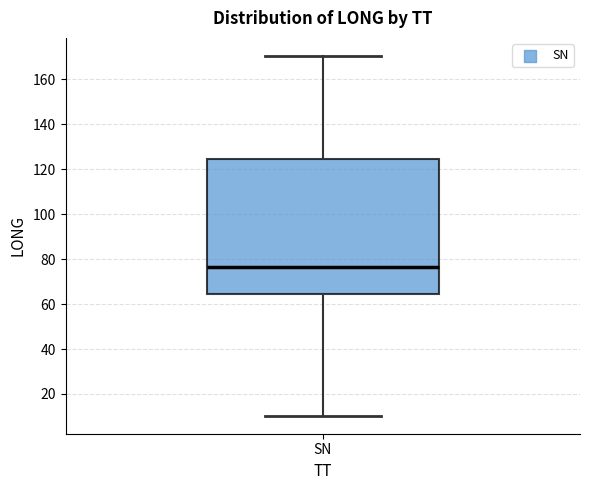

Transcribe this box plot: give where the median line is, the range the box spans, and where the two whiskers end, as read against the y-axis. The values are not printed on the chart, so give them approximately, as read against the axis.

median 76, box 64 to 124, whiskers 10 to 170